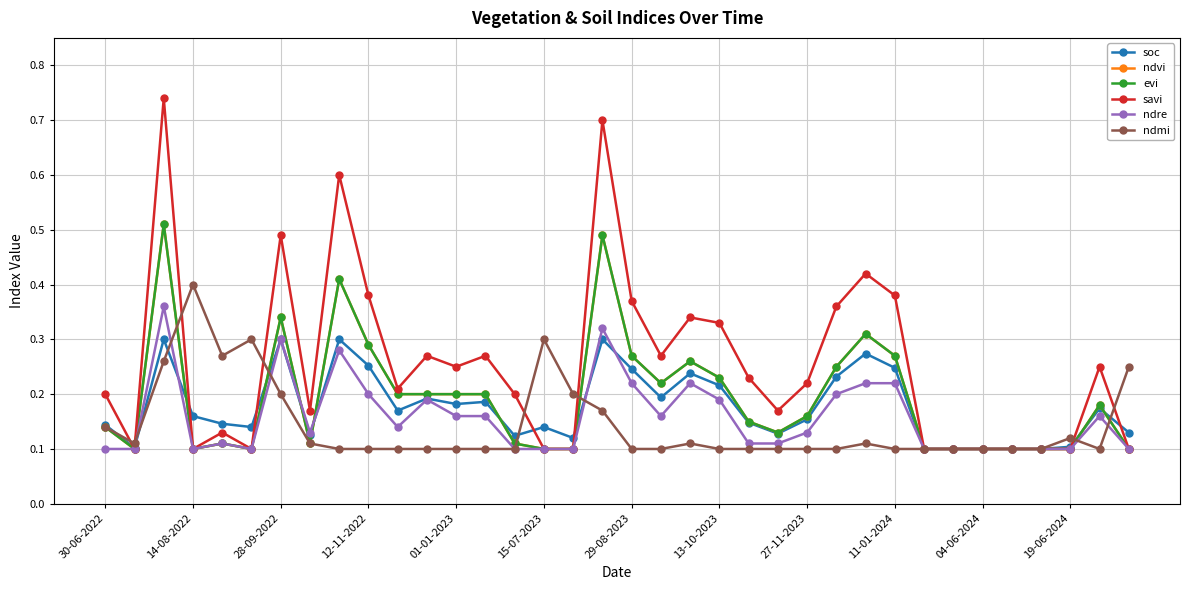

How many lines are shown in the chart?

6